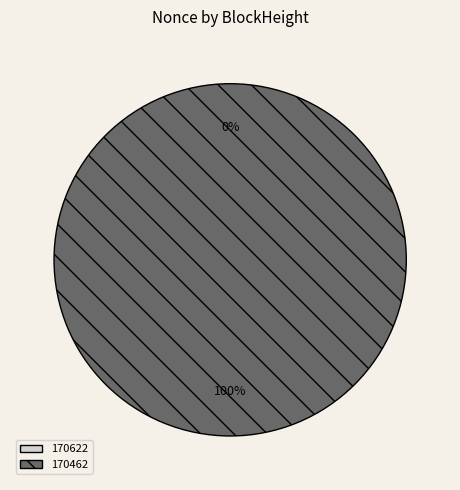

How many segments does this pie chart have?

2